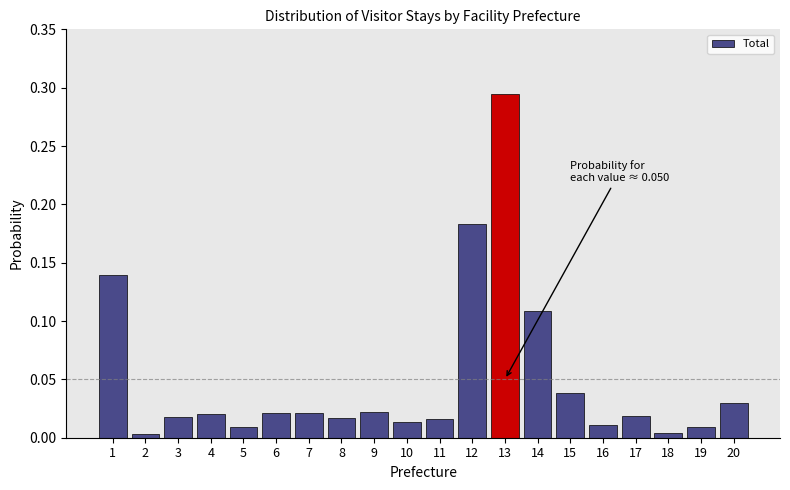

Which has a higher value, 7 or 16?

7